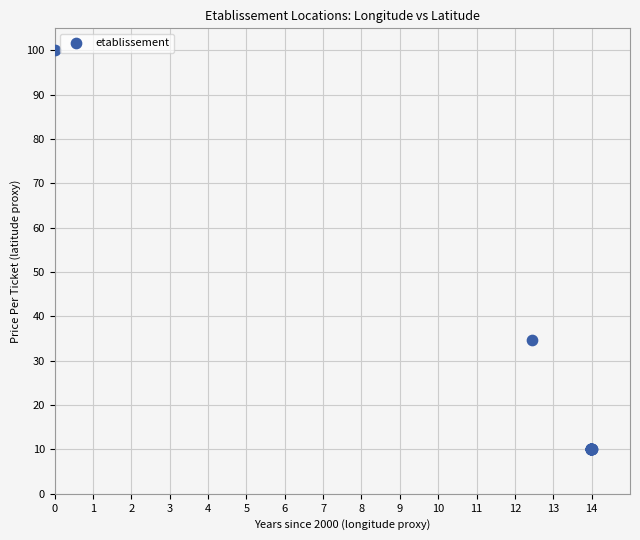

What Y value in the scatter plot is closest to 55?

34.7